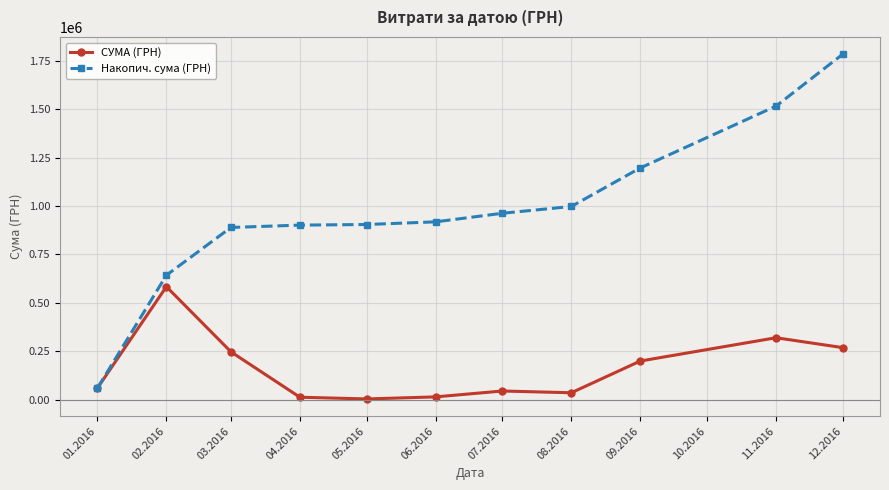

At which category is the sum across all series the highest?

12.2016